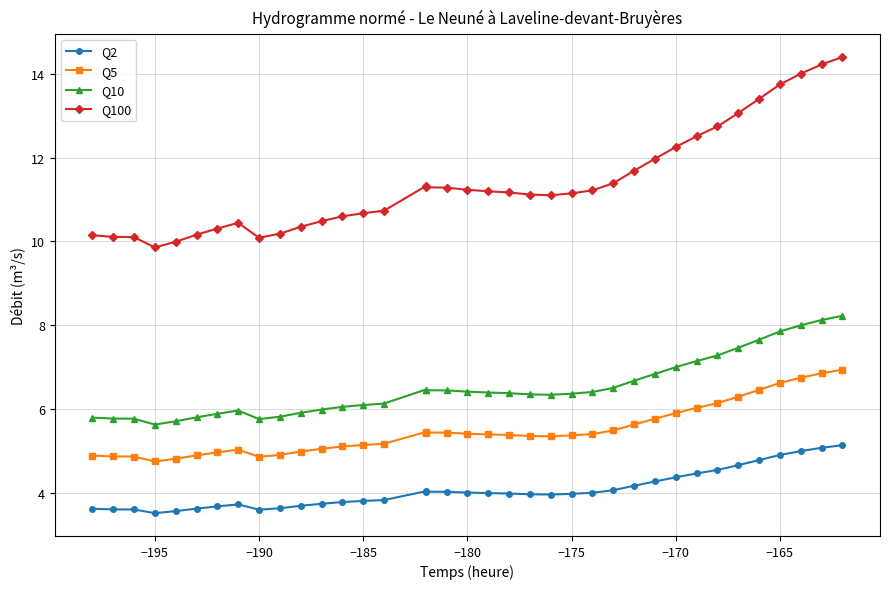

How many values in the Q100 series are below 11?

15